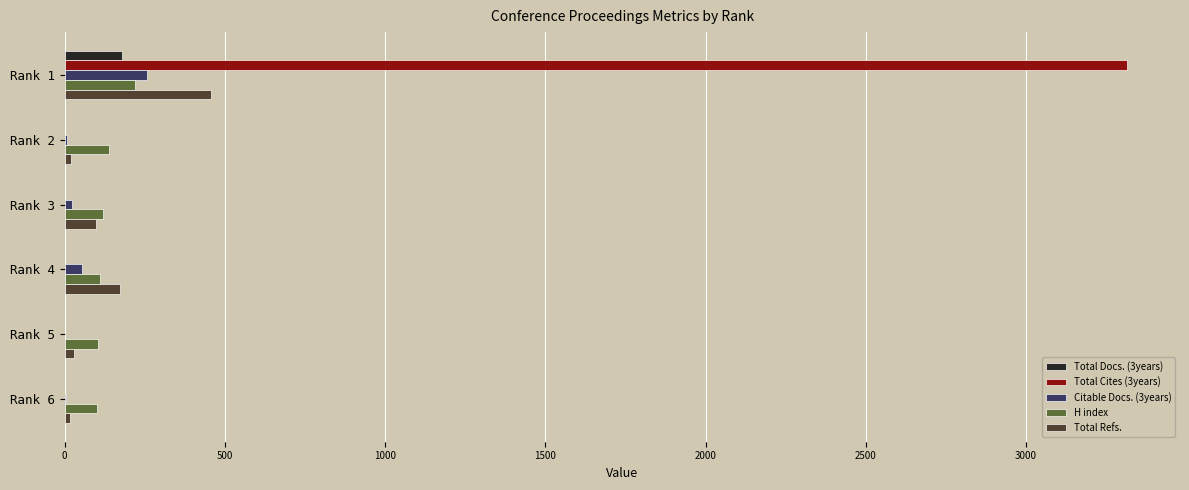

Which series has the largest total across all categories?

Total Cites (3years)